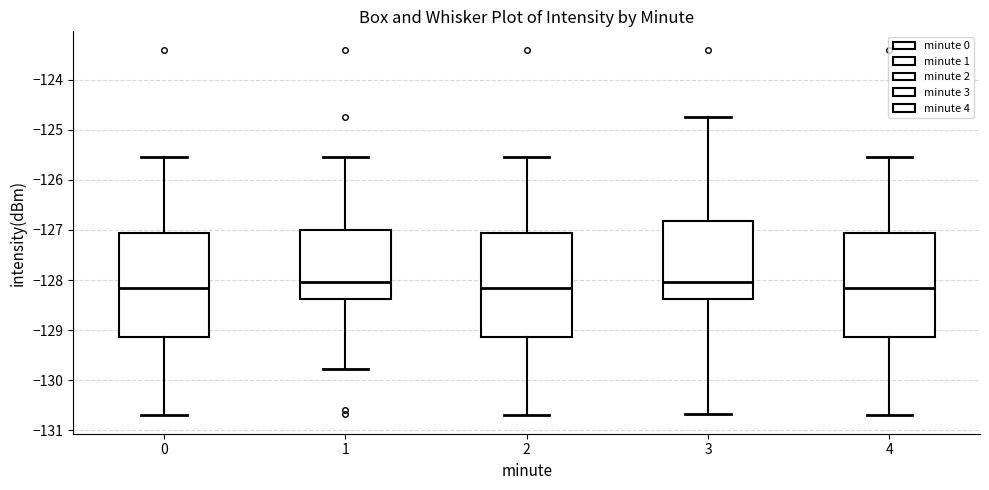

Where is the lower edge of the box at x = 2 on the y-axis? The values are not printed on the chart, so give them approximately, as read against the axis.

-129.1